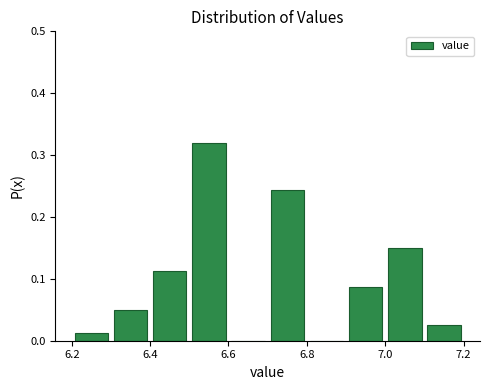

How tall is the bar that spans 6.4 to 6.5 on the x-axis? The values are not printed on the chart, so give them approximately, as read against the axis.

0.11